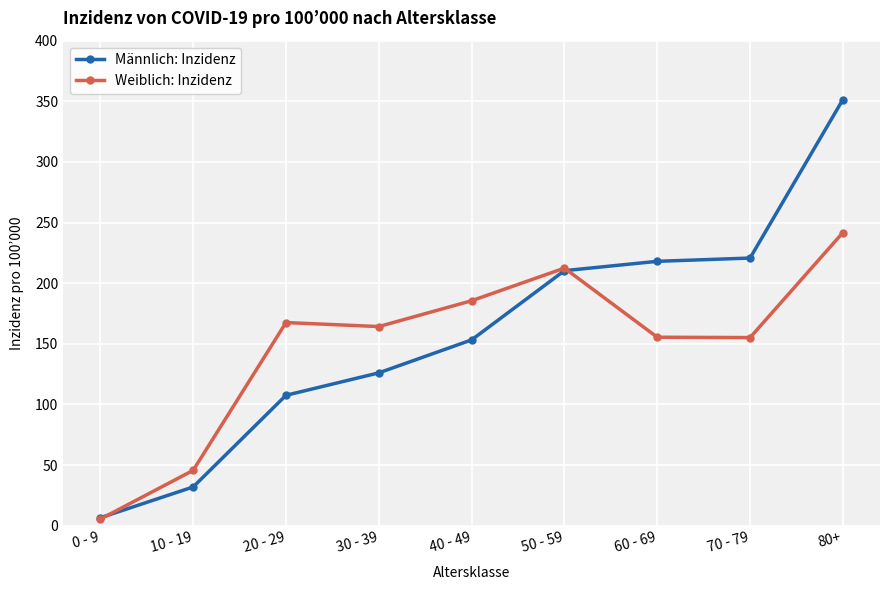

What is the maximum value shown in the chart?

351.4